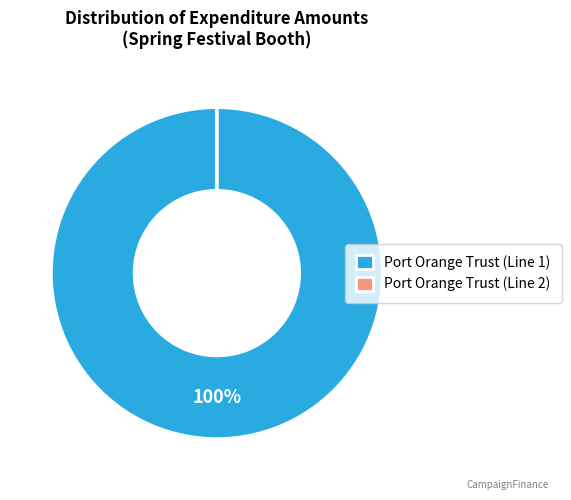

Which slice represents more than half of the pie?

Port Orange Trust (Line 1)